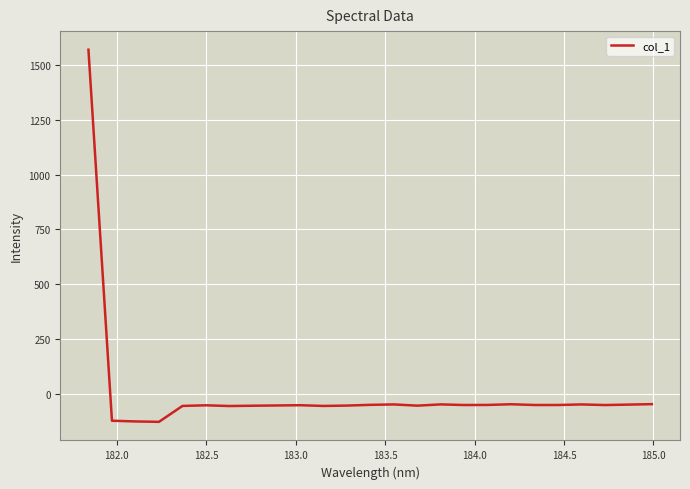

What is the smallest value displayed?

-127.4